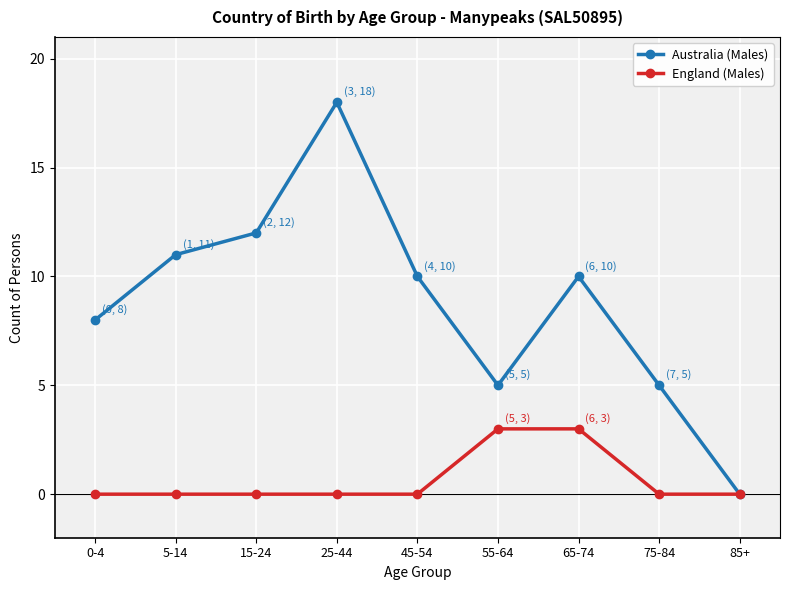

Which series has the largest range (max minus min)?

Australia (Males)